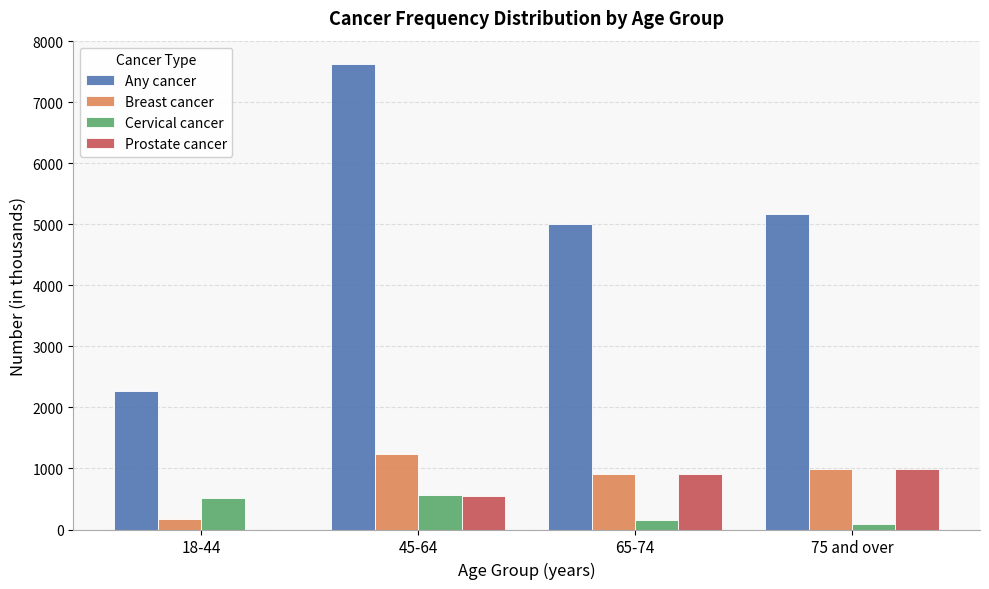

Reading left to right, extract all data points from this chart.

Any cancer: 18-44=2265	45-64=7629	65-74=5014	75 and over=5165
Breast cancer: 18-44=171	45-64=1242	65-74=909	75 and over=989
Cervical cancer: 18-44=524	45-64=558	65-74=156	75 and over=91
Prostate cancer: 18-44=0	45-64=546	65-74=907	75 and over=995